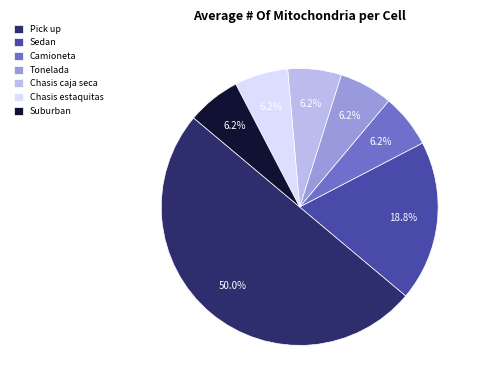

To the nearest percent, what portion does Camioneta represent?

6%